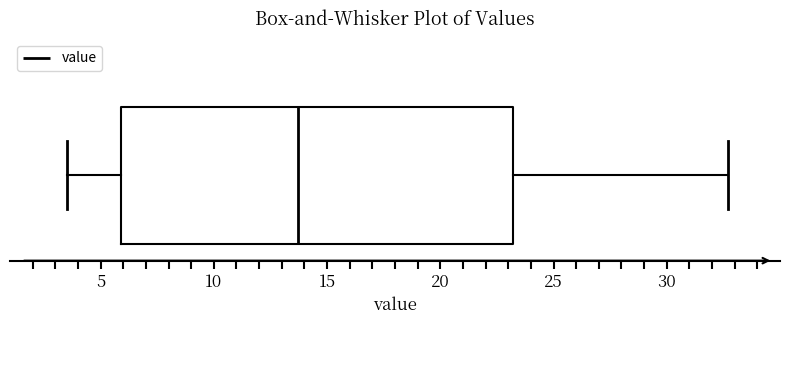

Read this box plot against the x-axis: the position of the median line, the range covered by the box, and the ends of both whiskers. The values are not printed on the chart, so give them approximately, as read against the axis.

median 13.5, box 6.0 to 23.0, whiskers 3.5 to 32.5